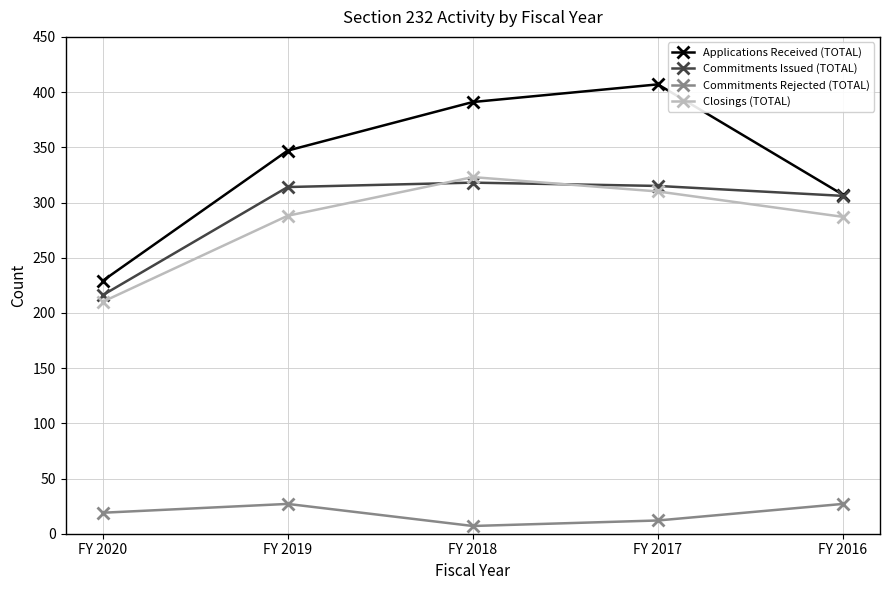

True or false: Commitments Issued (TOTAL) and Commitments Rejected (TOTAL) cross at least once.

False